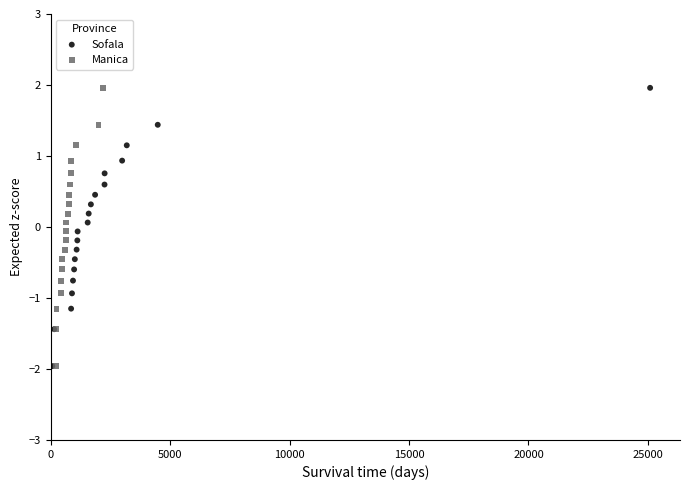

What are all the series names shown in the legend?

Sofala, Manica